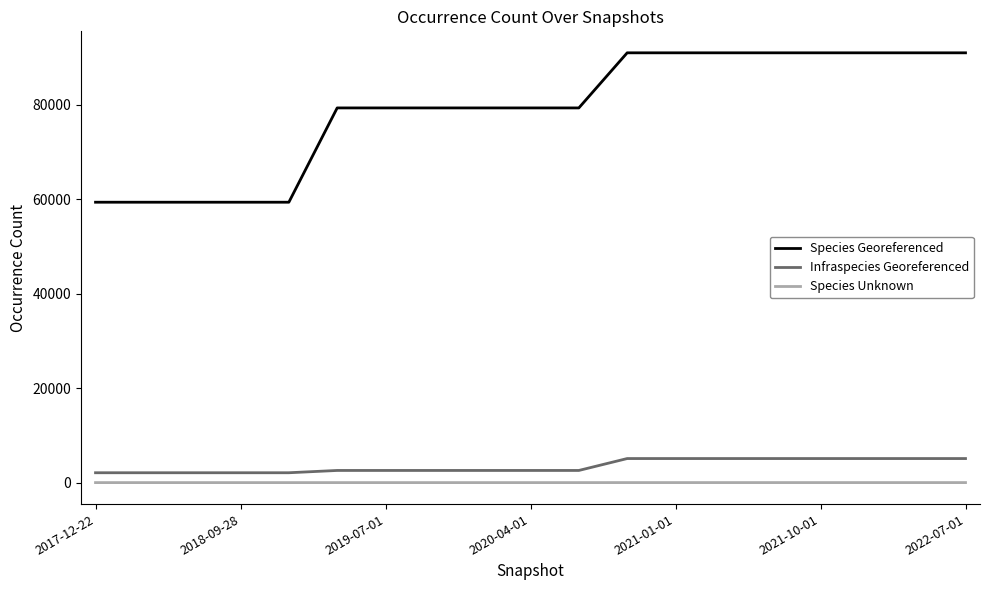

Which series has the largest total across all categories?

Species Georeferenced